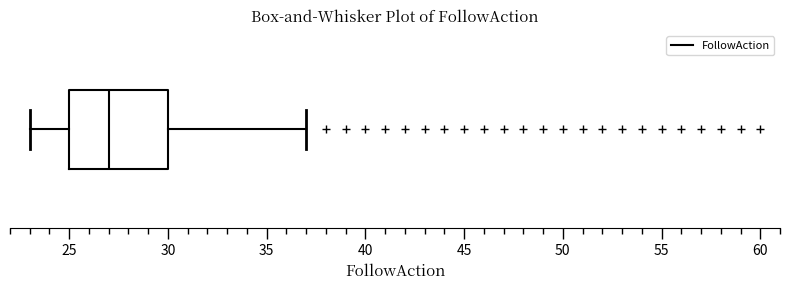

Transcribe this box plot: give where the median line is, the range the box spans, and where the two whiskers end, as read against the x-axis. The values are not printed on the chart, so give them approximately, as read against the axis.

median 27, box 25 to 30, whiskers 23 to 37